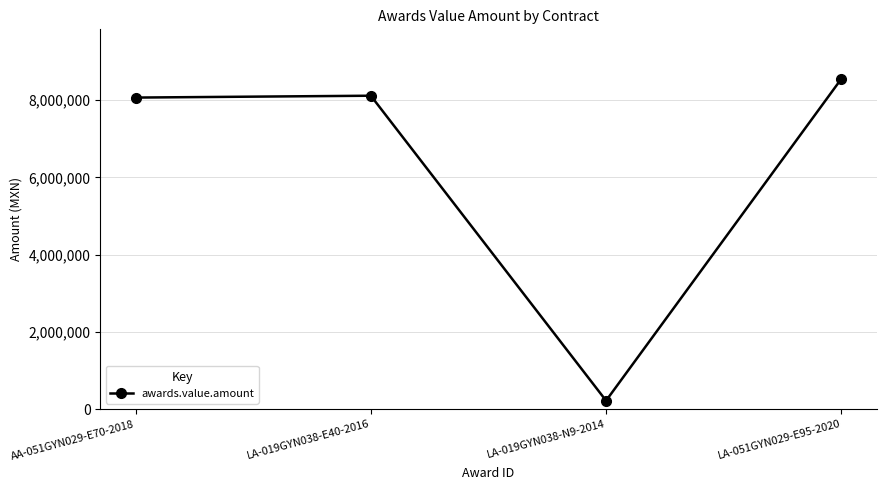

At which category does the chart reach its minimum across all series?

LA-019GYN038-N9-2014